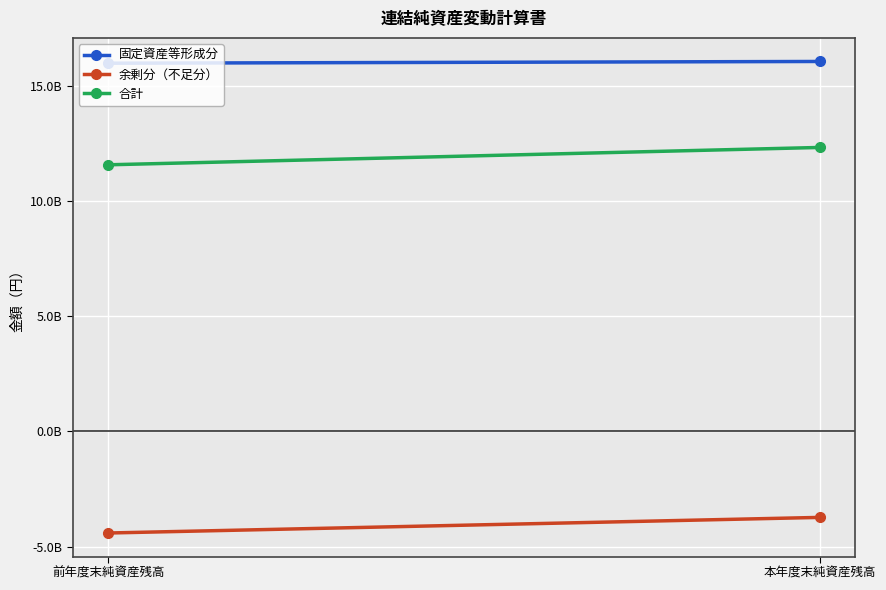

Rank the series at 本年度末純資産残高 from highest to lowest value.

固定資産等形成分, 合計, 余剰分（不足分）